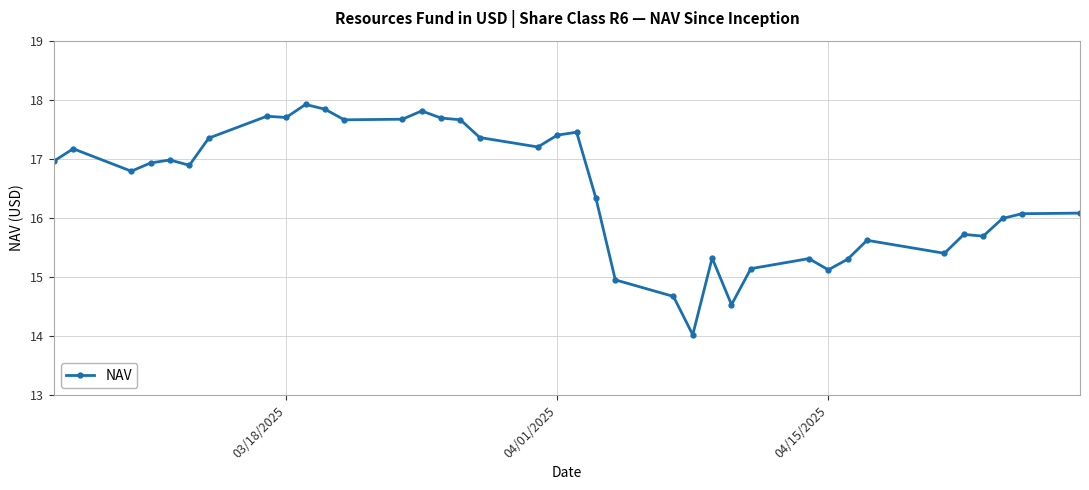

What is the smallest value displayed?

14.0